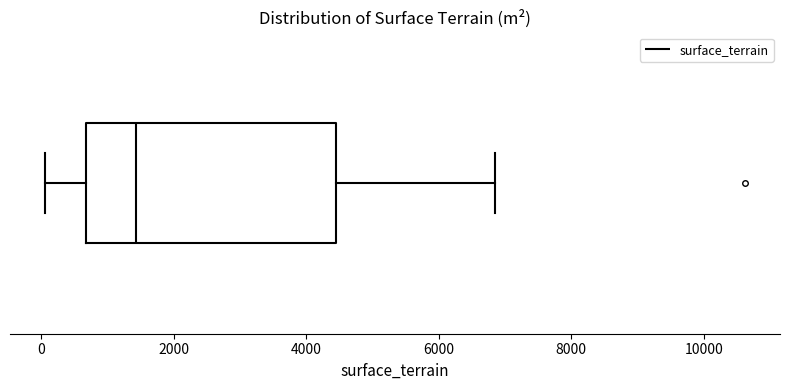

Where is the left edge of the box on the x-axis? The values are not printed on the chart, so give them approximately, as read against the axis.

600